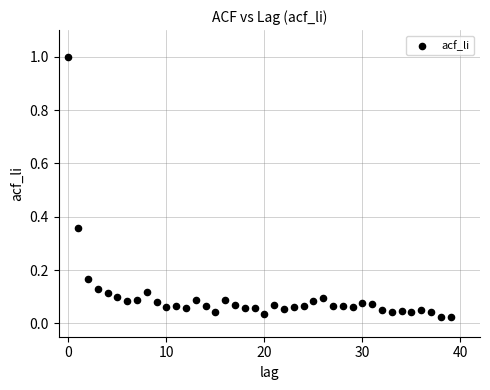

What is the range of Y values (max minus min)?

1.0